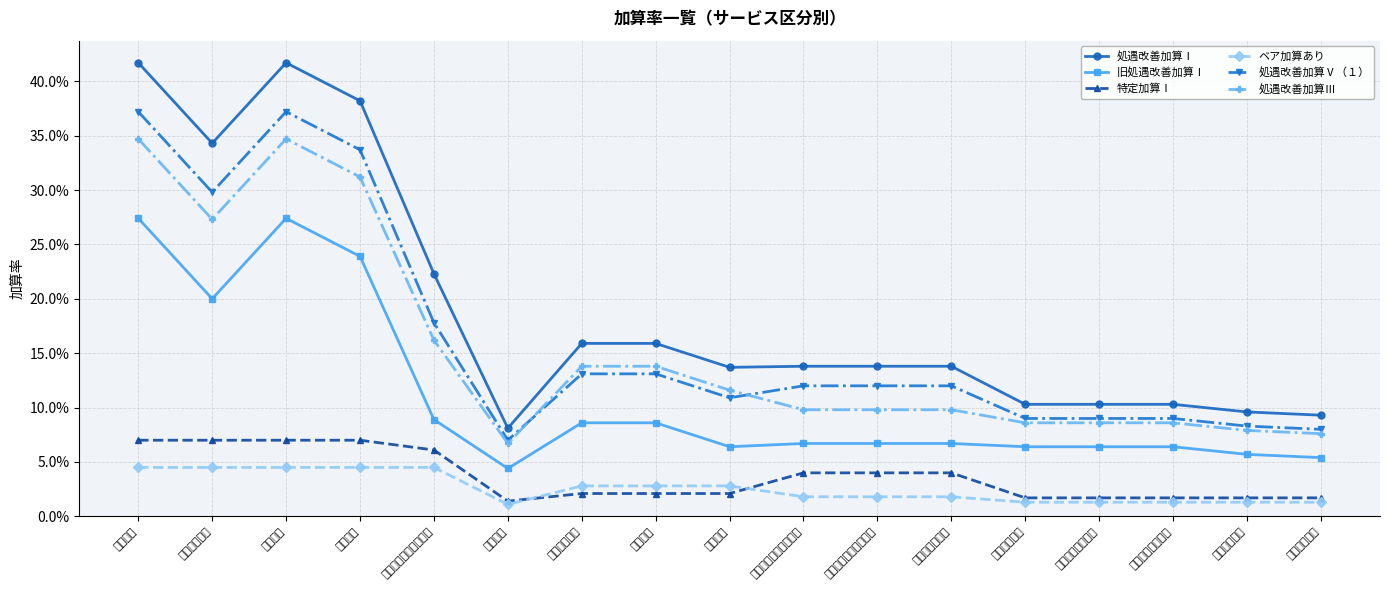

The 処遇改善加算Ⅲ series shows 0.2 at 自立訓練（機能訓練）. True or false?

False